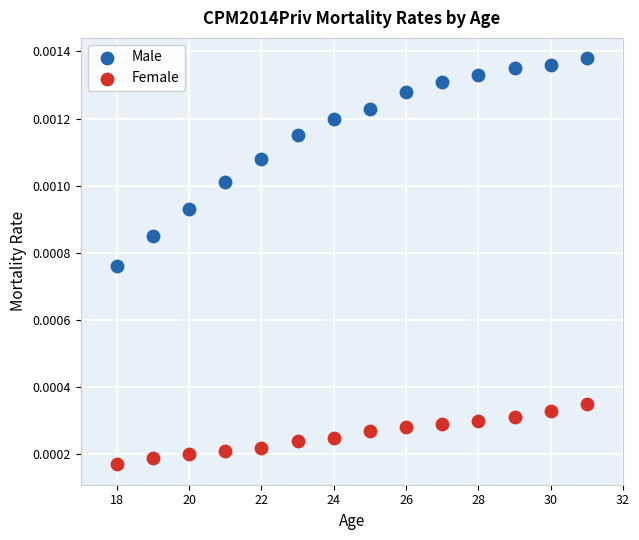

Which series reaches the minimum Y coordinate?

Female